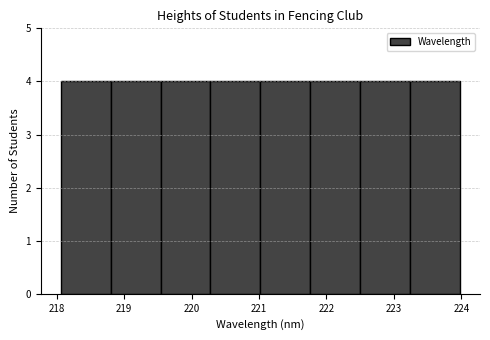

Reading left to right, transcribe this chart: for each bar, give the range it covers on the x-axis and its height. Neither the bar edges nor the heights are printed on the chart, so give them approximately, as read against the axes.

218.1 to 218.8: 4
218.8 to 219.5: 4
219.5 to 220.3: 4
220.3 to 221.0: 4
221.0 to 221.8: 4
221.8 to 222.5: 4
222.5 to 223.2: 4
223.2 to 224.0: 4